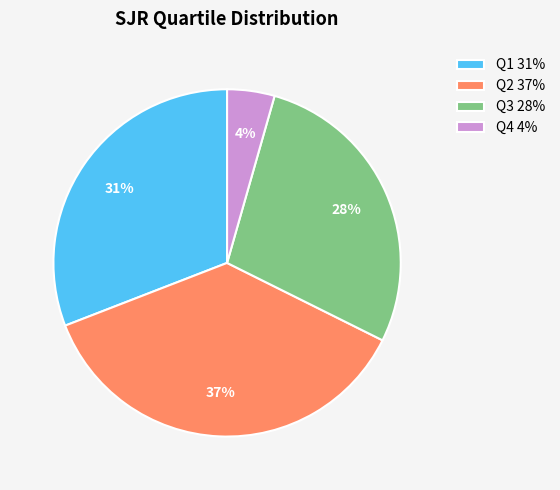

To the nearest percent, what is the difference between the Q1 and Q2 slice percentages?

6%